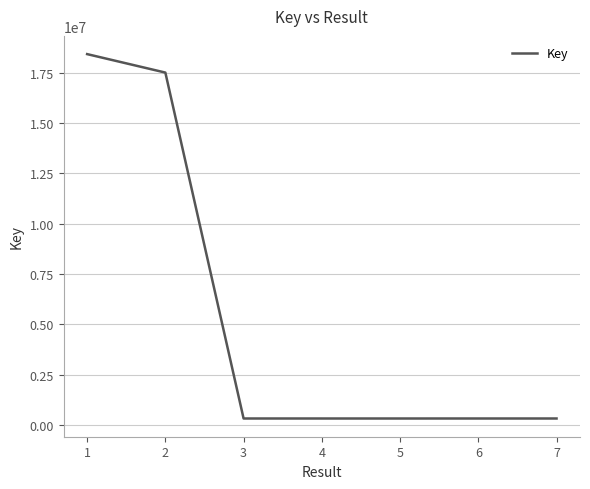

What is the maximum value shown in the chart?

18424567